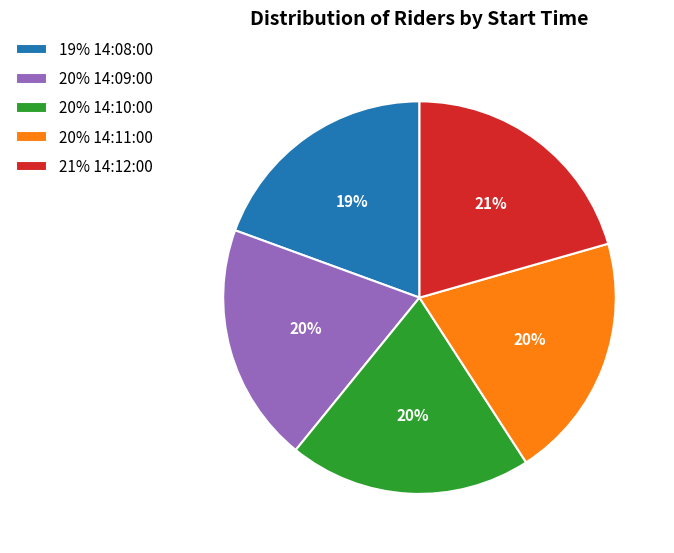

Does 20% 14:11:00 account for over 50% of the chart?

No